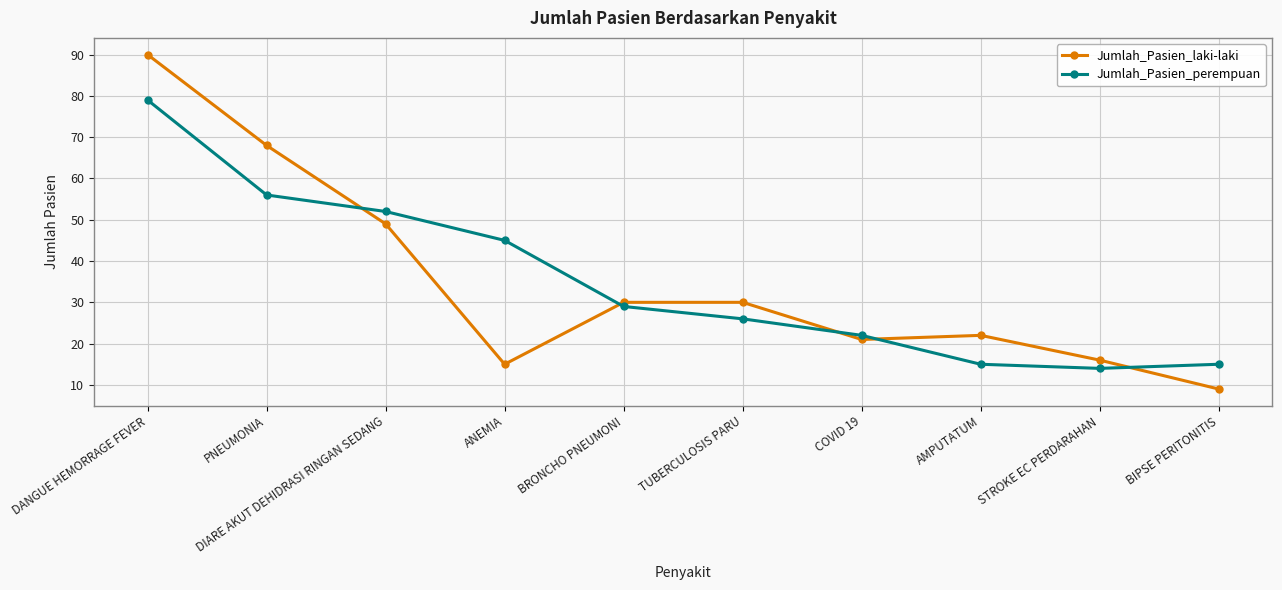

What are all the series names shown in the legend?

Jumlah_Pasien_laki-laki, Jumlah_Pasien_perempuan